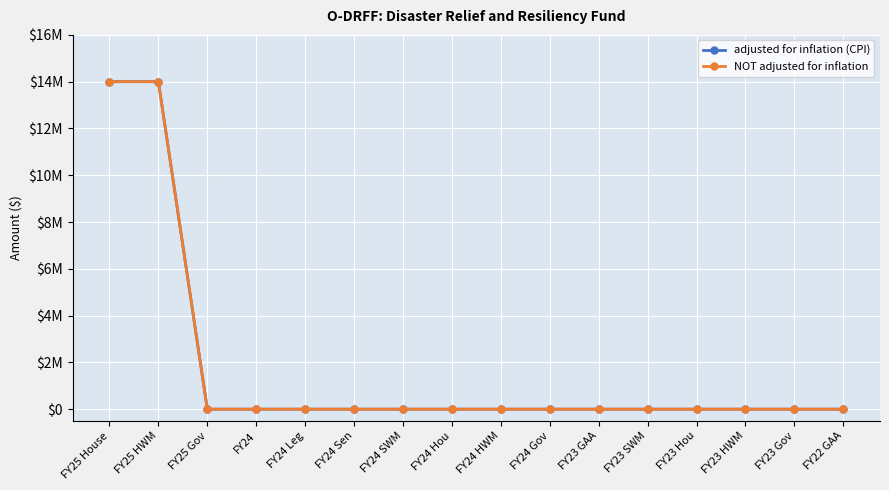

Does the chart have visible grid lines?

Yes